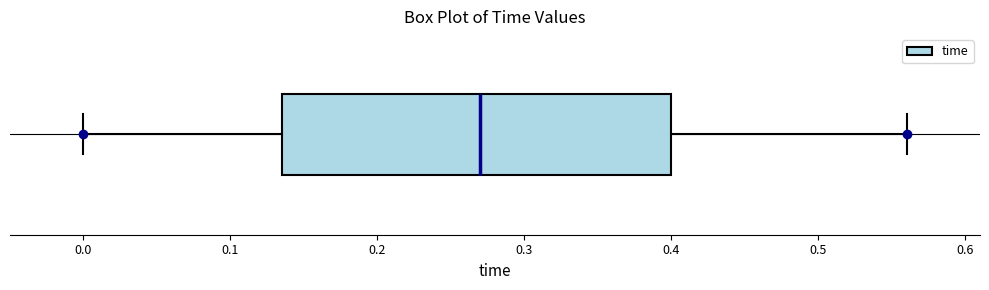

Where does the right whisker of the box end on the x-axis? The values are not printed on the chart, so give them approximately, as read against the axis.

0.56